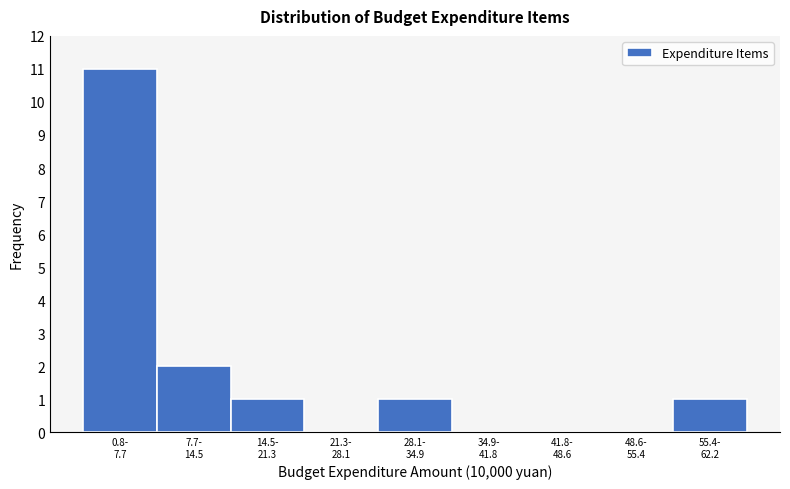

What is the sum of all values?

16